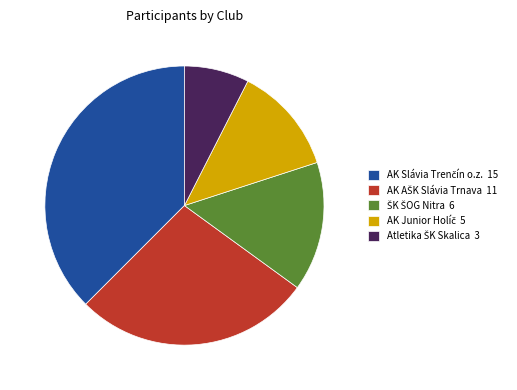

Is there a majority slice in this chart?

No